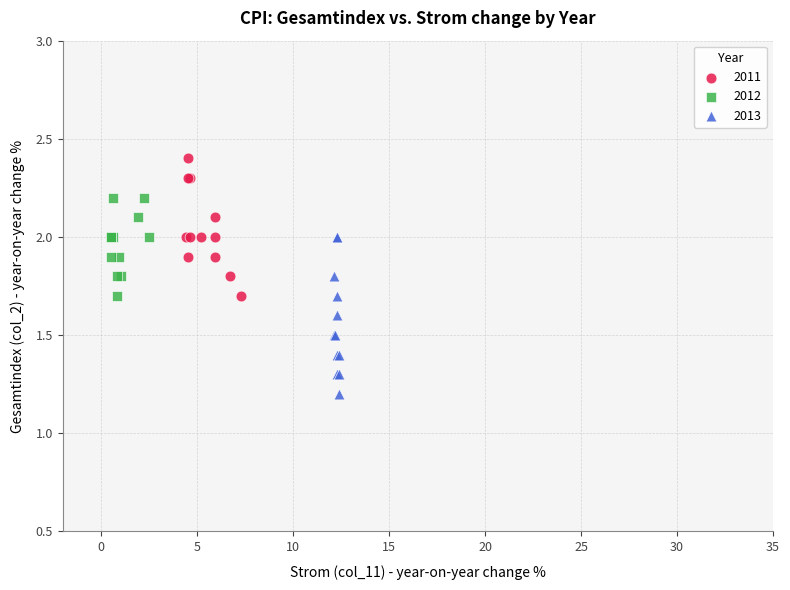

Which series contains the highest Y value?

2011